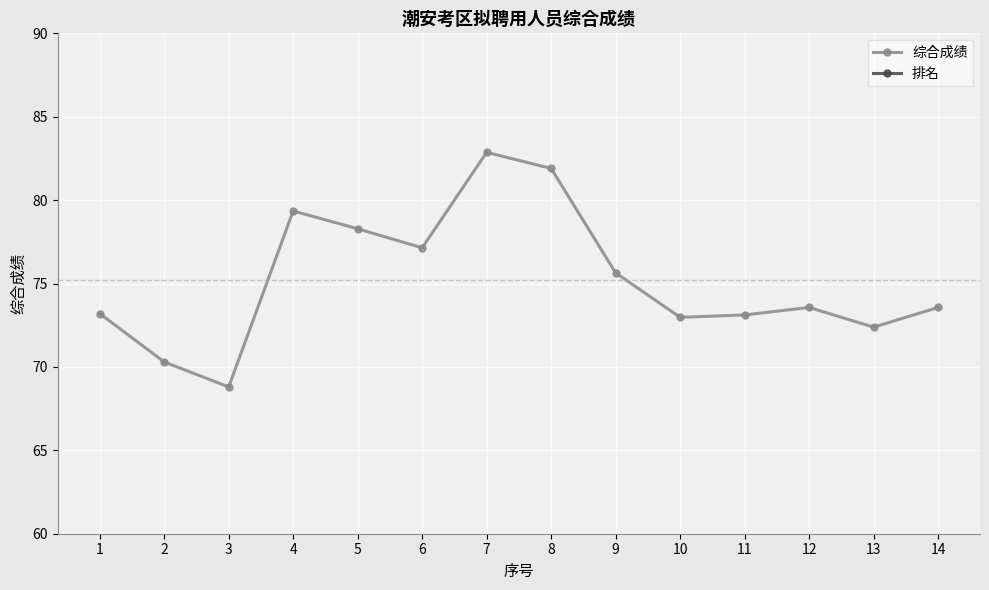

At which category does 排名 reach its first local peak?

6